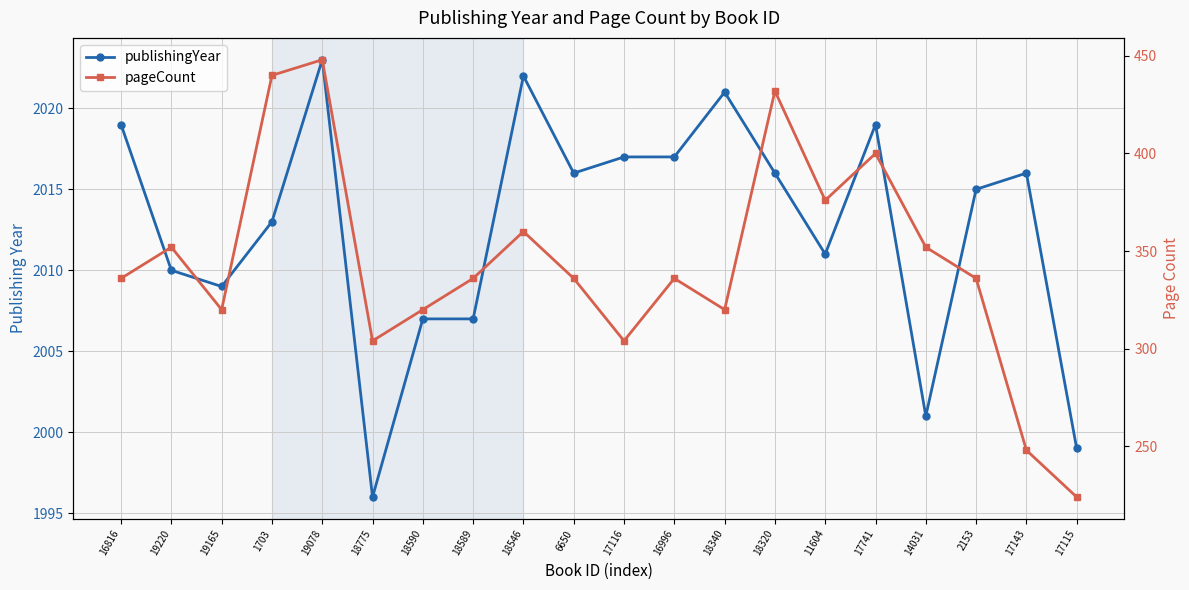

Which label corresponds to the smallest value in the chart?

17115